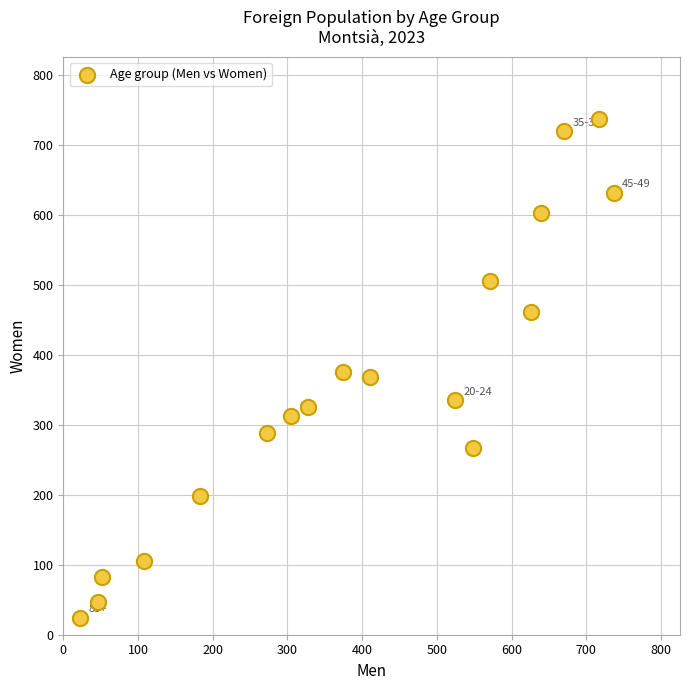

What is the range of X values (max minus min)?

715